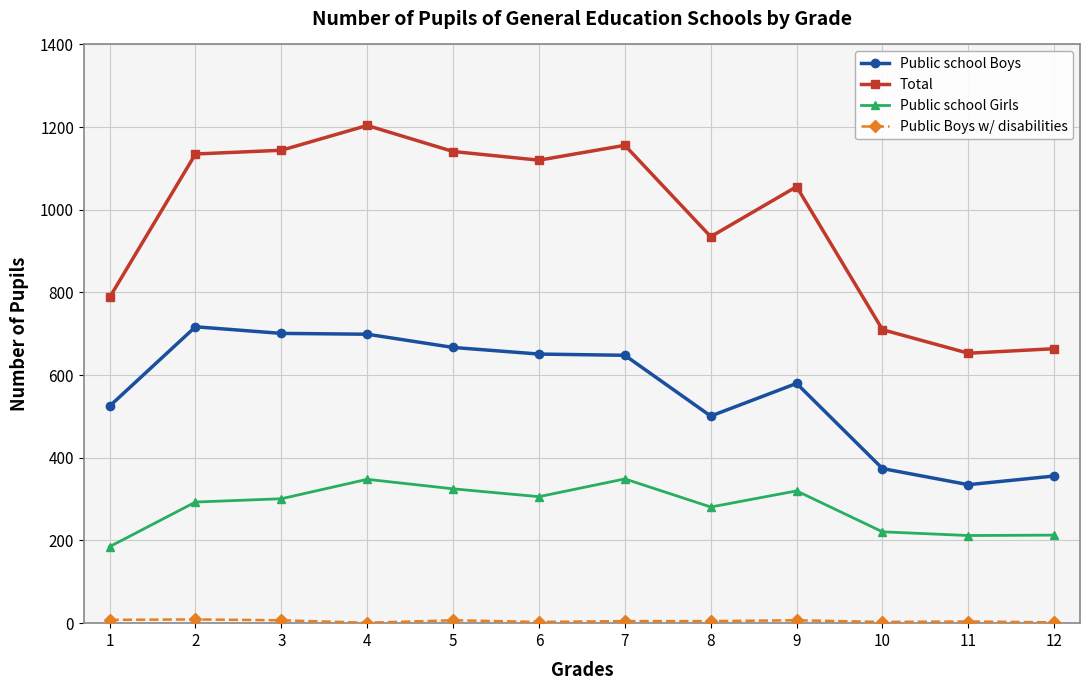

What is the difference between the second highest and second lowest values in the Public school Boys series?

345